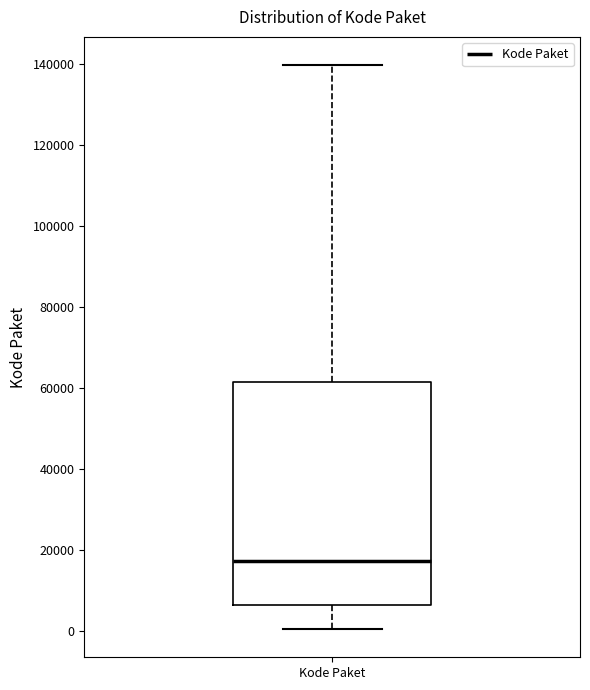

Transcribe this box plot: give where the median line is, the range the box spans, and where the two whiskers end, as read against the y-axis. The values are not printed on the chart, so give them approximately, as read against the axis.

median 18000, box 6000 to 62000, whiskers 0 to 140000